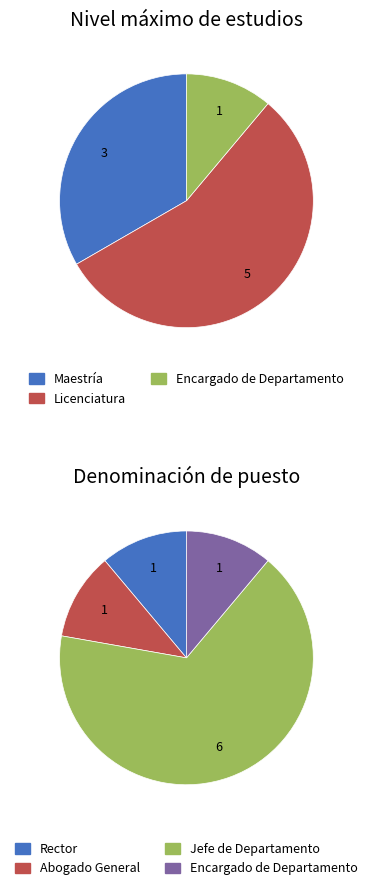

To the nearest percent, what is the average slice percentage?

33%